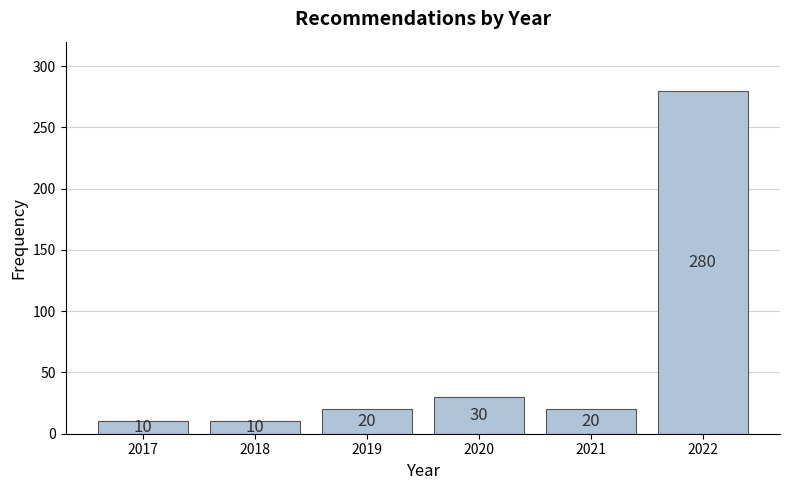

Reading left to right, list all the values displayed in this chart.

10	10	20	30	20	280